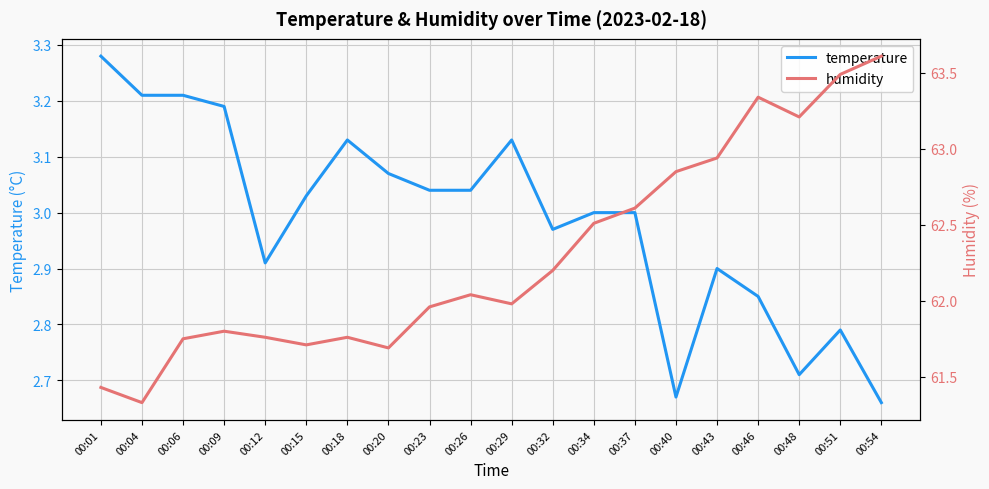

True or false: humidity and temperature cross at least once.

False